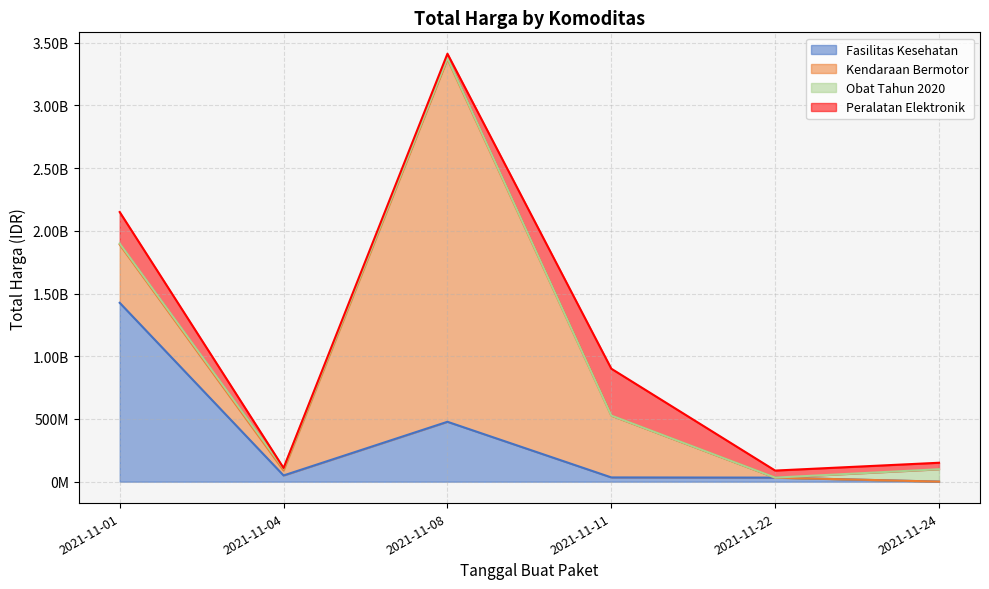

The value of Kendaraan Bermotor at 2021-11-24 is 0. True or false?

True